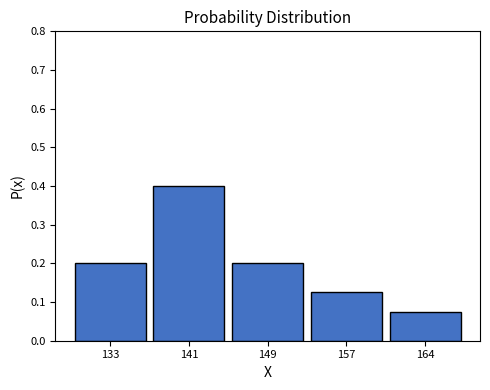

What is the value of the 1st bar from the left?

0.2